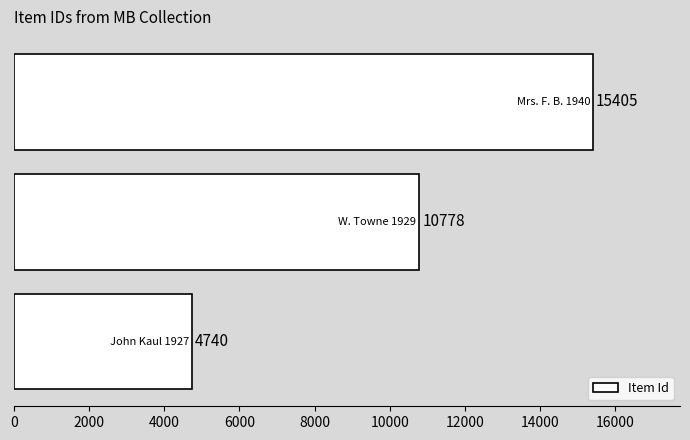

What is the greatest value displayed?

15405